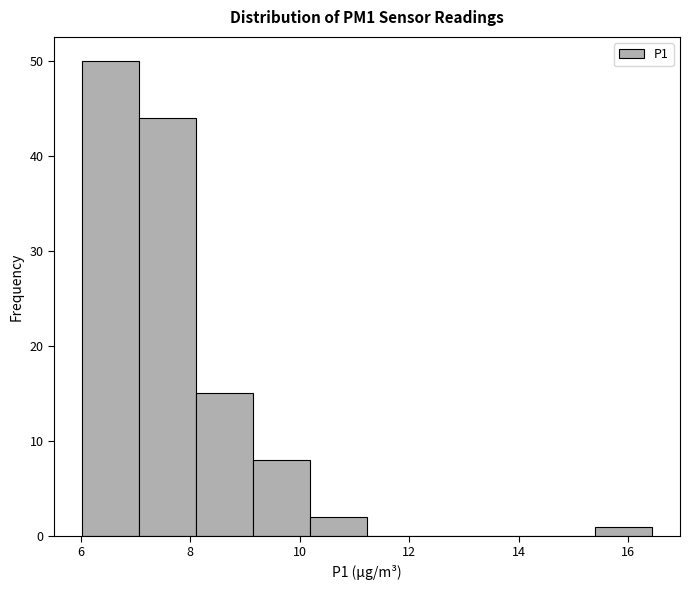

How tall is the bar that spans 9.2 to 10.2 on the x-axis? Neither the bar edges nor the heights are printed on the chart, so give them approximately, as read against the axes.

8